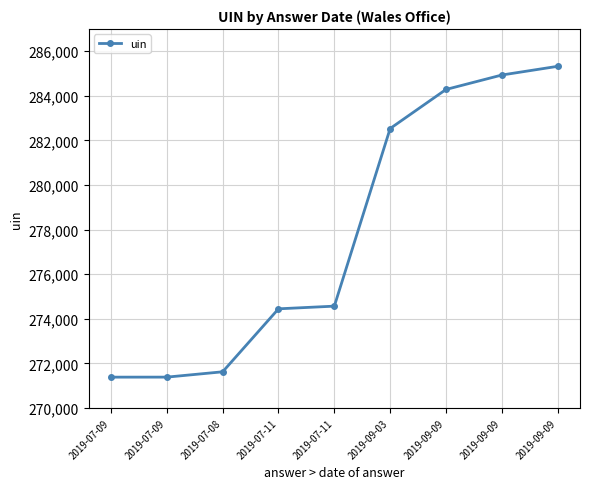

Reading right to left, extract all data points from this chart.

2019-09-09=285324	2019-09-09=284934	2019-09-09=284286	2019-09-03=282535	2019-07-11=274569	2019-07-11=274449	2019-07-08=271625	2019-07-09=271386	2019-07-09=271385